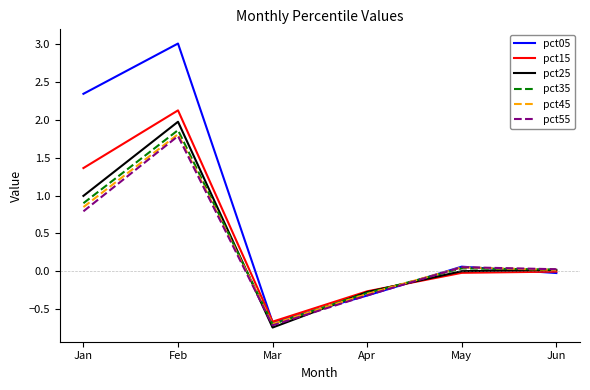

Which series has the largest range (max minus min)?

pct05